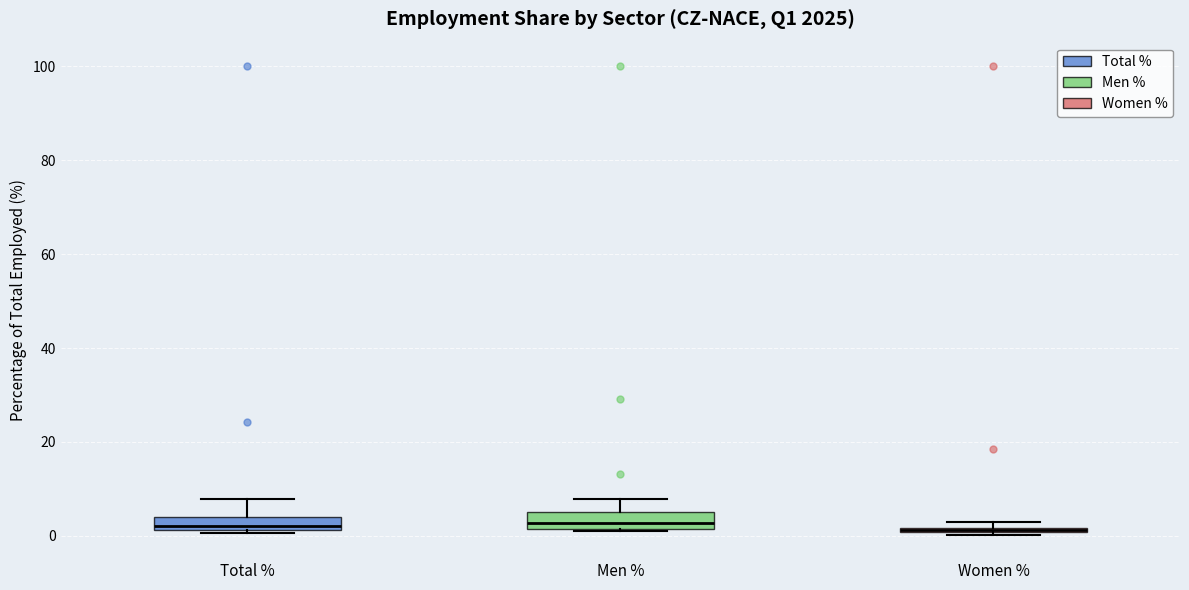

Where is the lower edge of the box for Women % on the y-axis? The values are not printed on the chart, so give them approximately, as read against the axis.

0